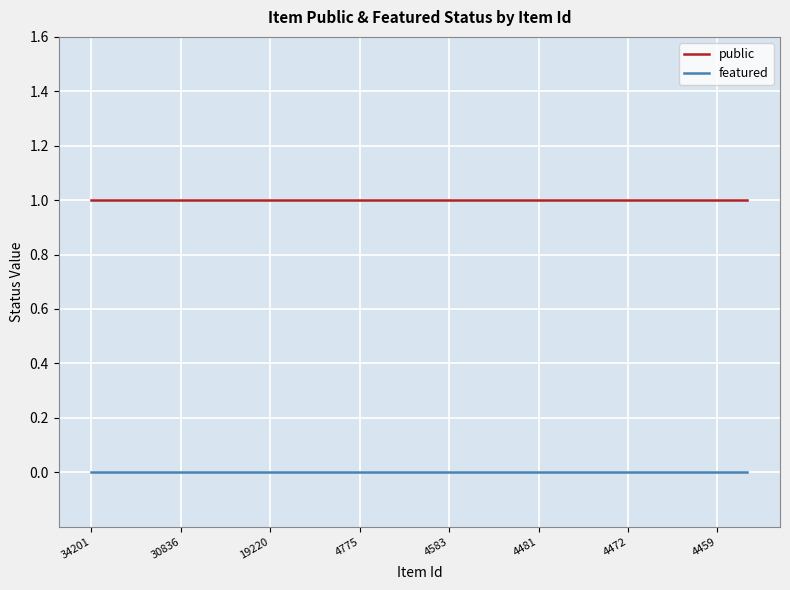

True or false: public and featured intersect in this chart.

False